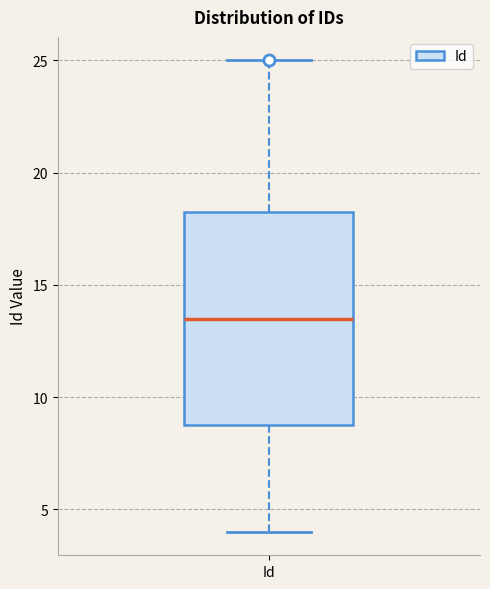

Where does the upper whisker of the box for Id end on the y-axis? The values are not printed on the chart, so give them approximately, as read against the axis.

25.0